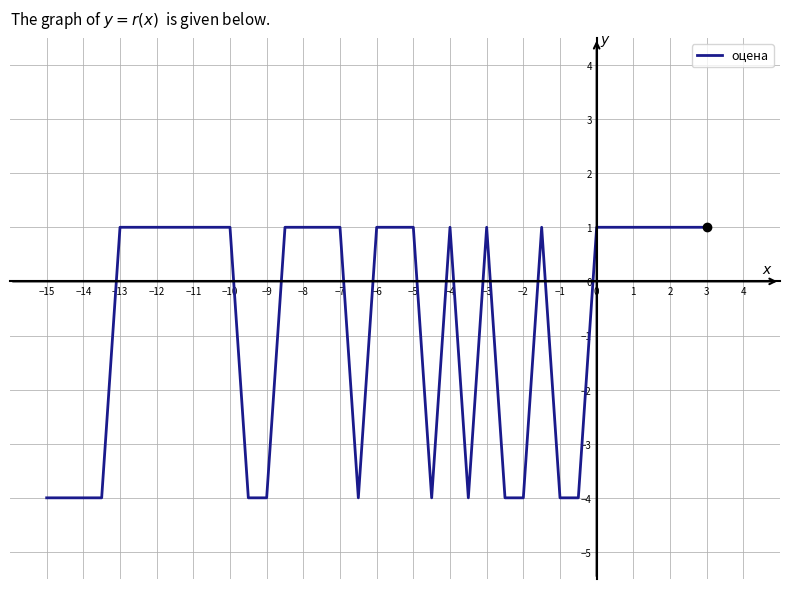

What is the smallest value displayed?

-4